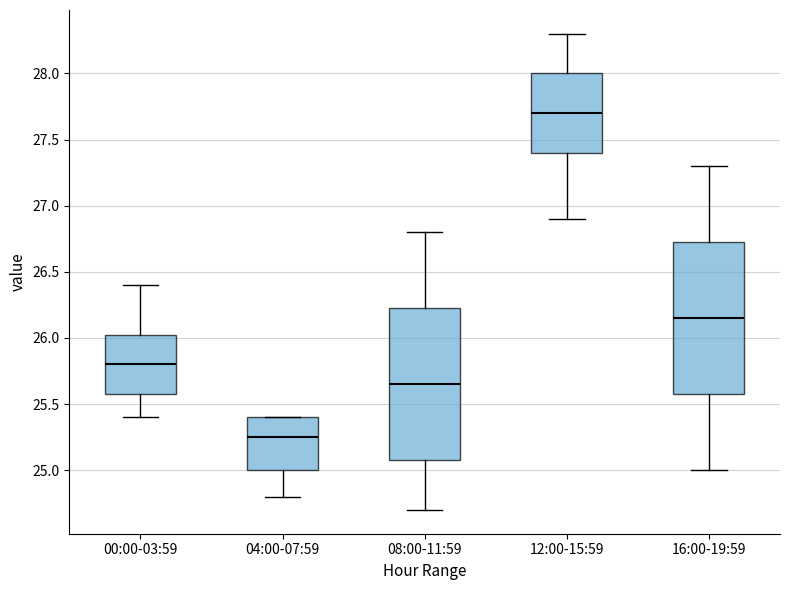

Reading left to right, transcribe this box plot: for each box, give where its median line is, the range the box spans, and where its two whiskers end, as read against the y-axis. The values are not printed on the chart, so give them approximately, as read against the axis.

00:00-03:59: median 25.80, box 25.60 to 26.05, whiskers 25.40 to 26.40
04:00-07:59: median 25.25, box 25.00 to 25.40, whiskers 24.80 to 25.40
08:00-11:59: median 25.65, box 25.10 to 26.25, whiskers 24.70 to 26.80
12:00-15:59: median 27.70, box 27.40 to 28.00, whiskers 26.90 to 28.30
16:00-19:59: median 26.15, box 25.60 to 26.75, whiskers 25.00 to 27.30